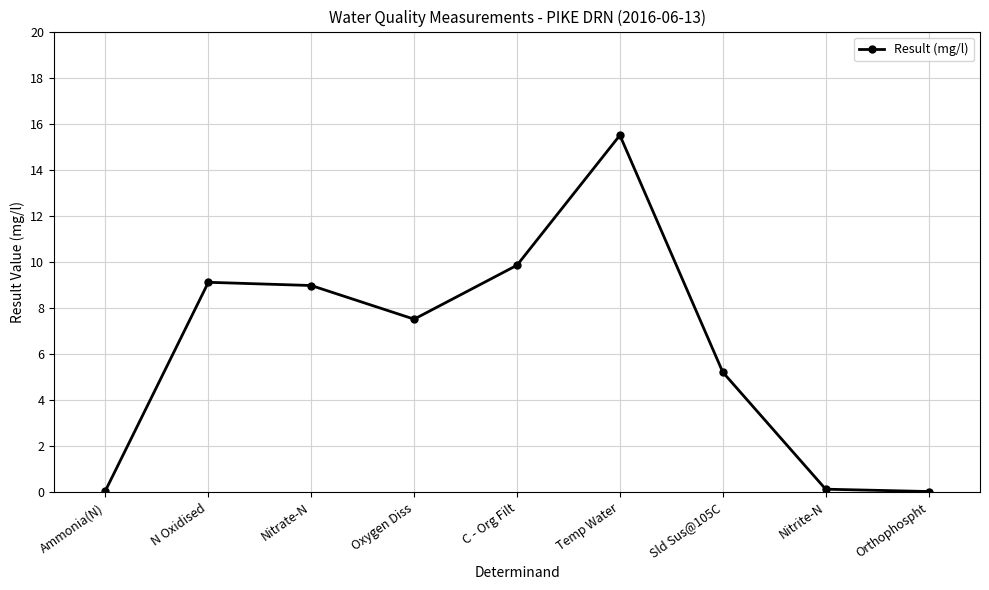

What value does the data have at Sld Sus@105C?

5.2